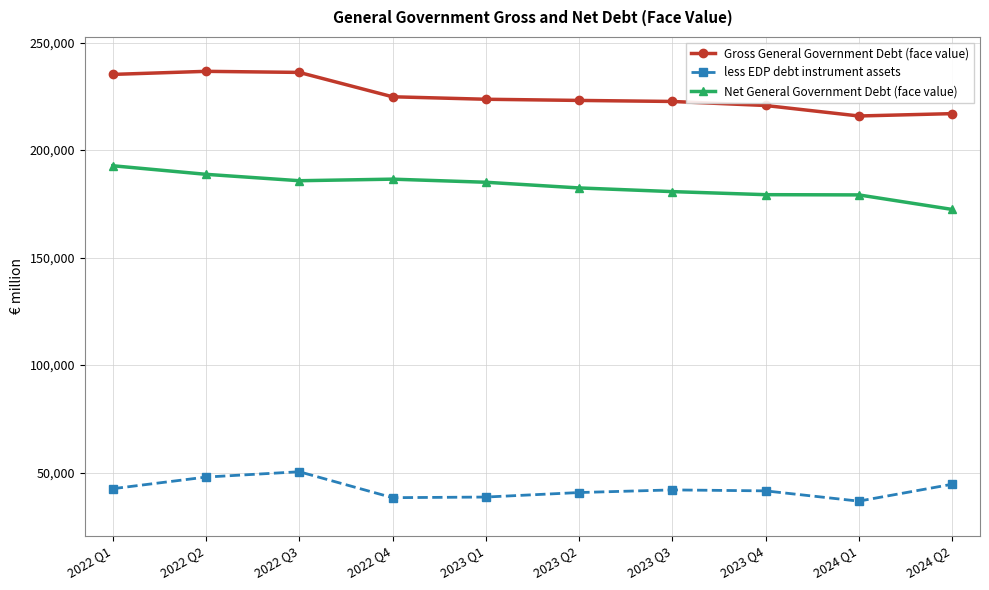

True or false: less EDP debt instrument assets and Net General Government Debt (face value) cross at least once.

False